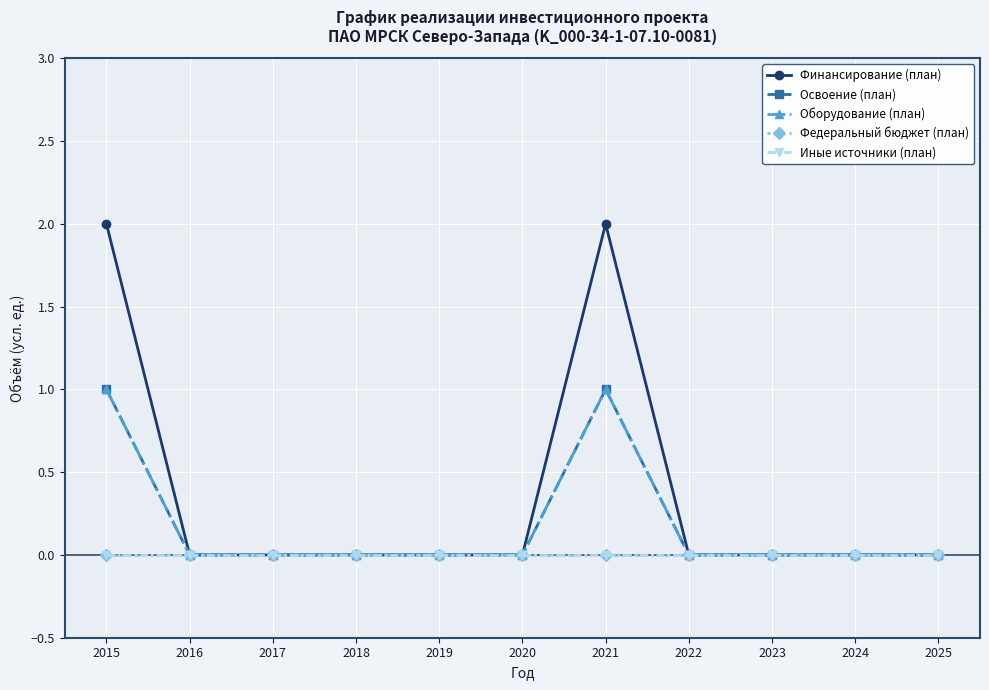

Is this an area chart (filled region under the line)?

No